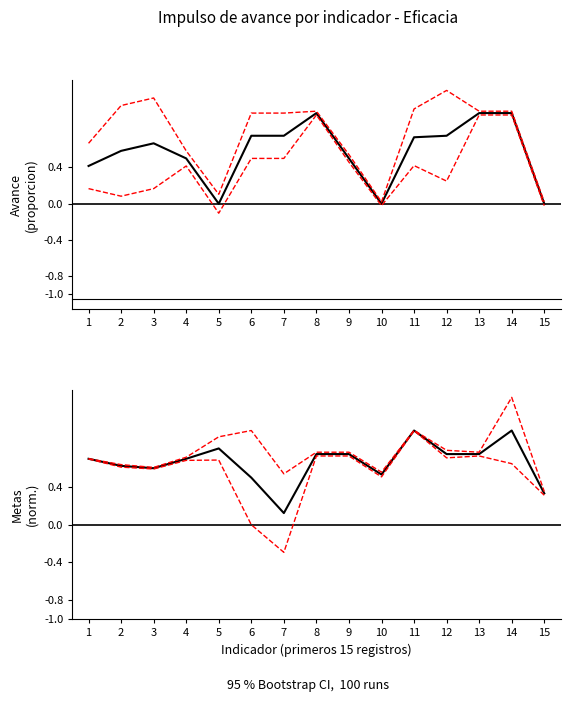

What is the approximate value of CI superior at 4?

0.7